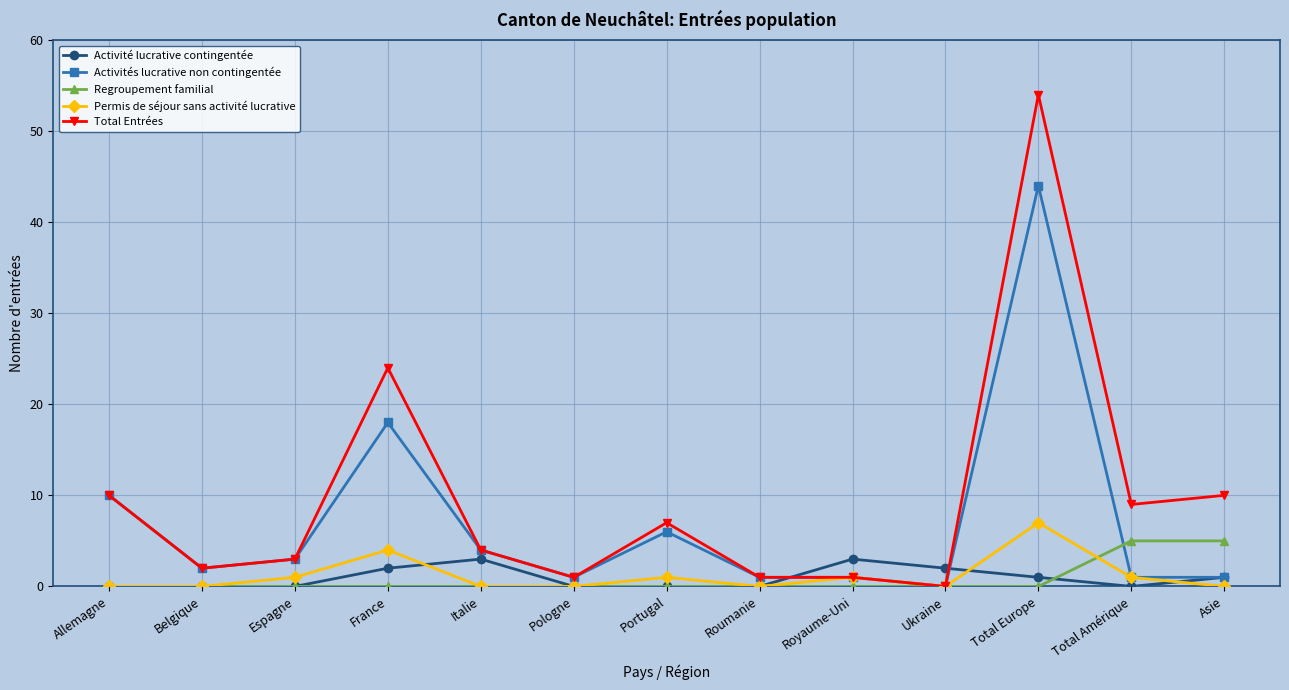

What position from the left is Total Europe?

11